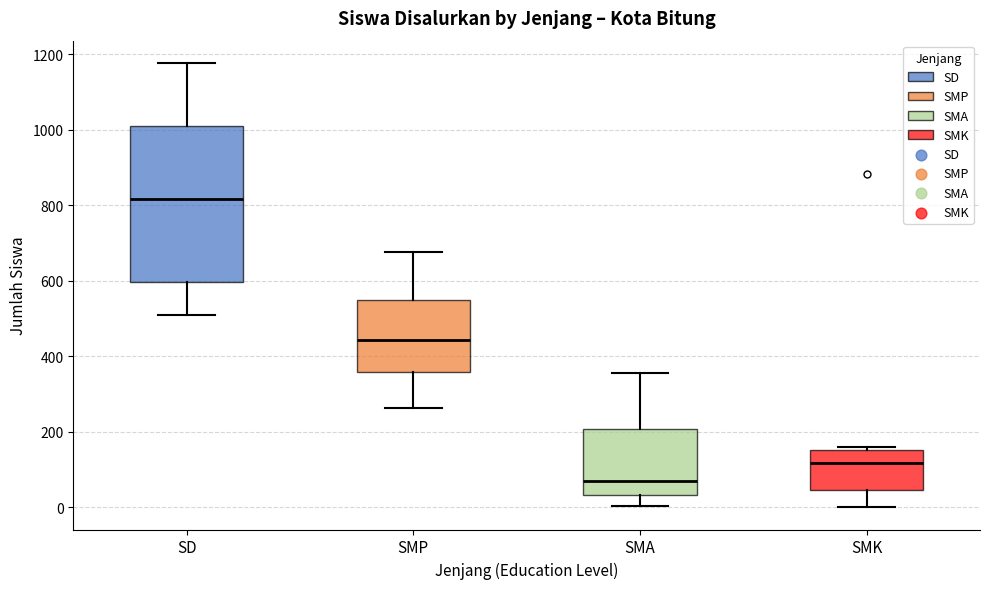

Where is the lower edge of the box for SMK on the y-axis? The values are not printed on the chart, so give them approximately, as read against the axis.

40